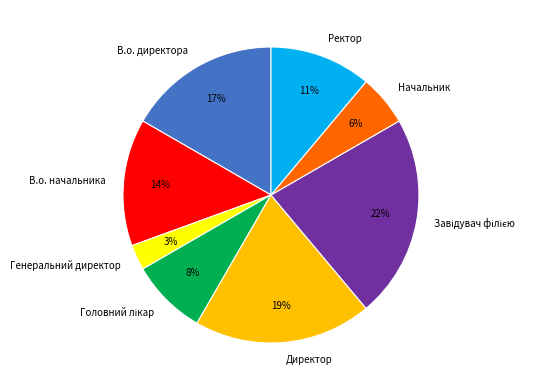

Which has a higher value, Директор or В.о. директора?

Директор